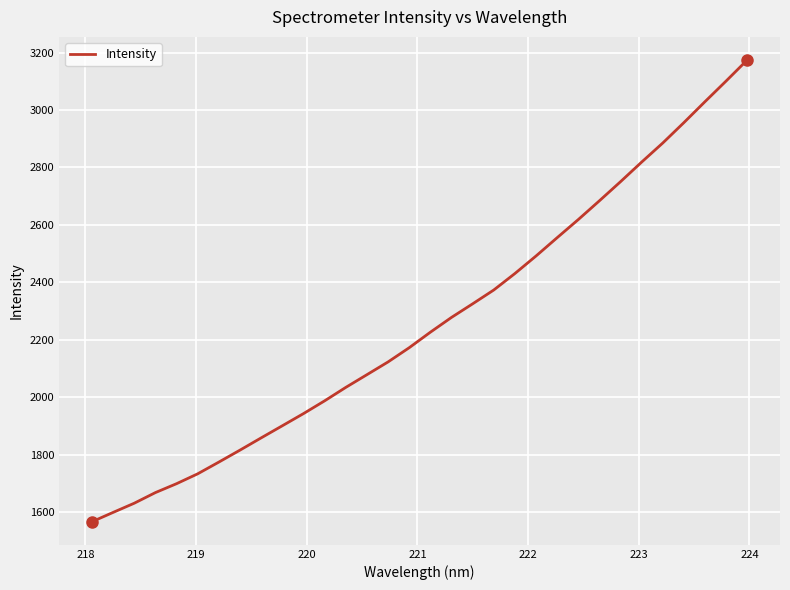

Does the chart display data point markers on the line(s)?

No